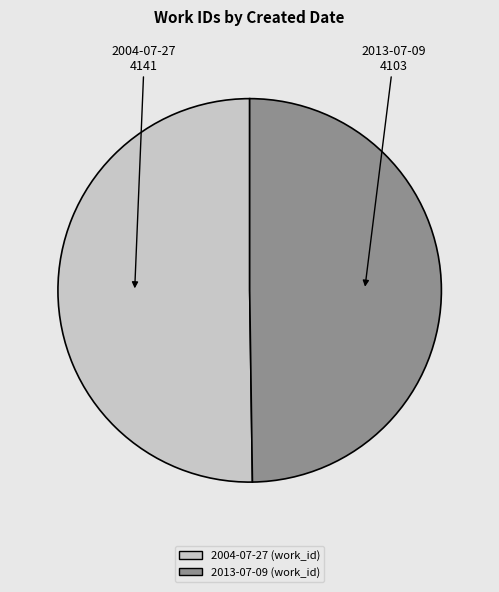

Combined, do 2013-07-09 and 2004-07-27 account for over 50%?

Yes